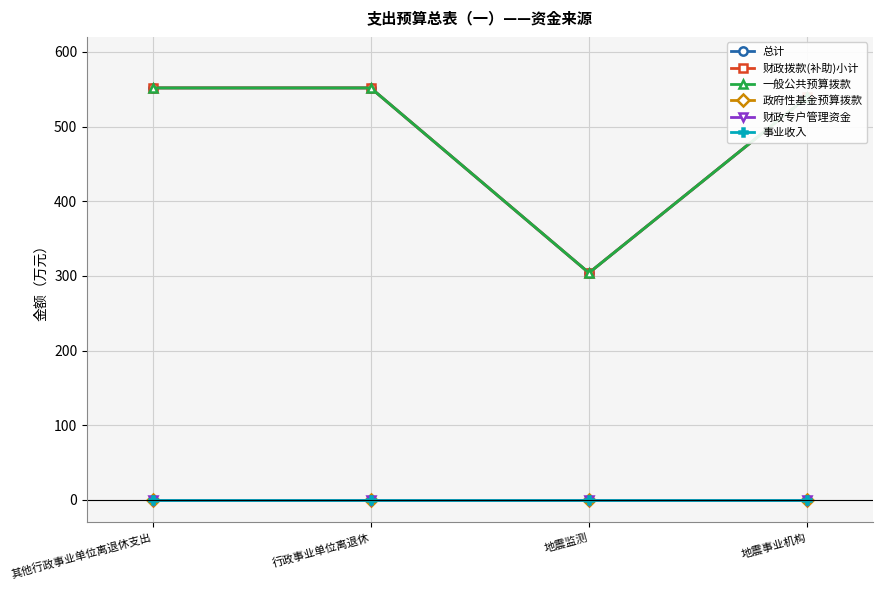

Reading right to left, transcribe all the data shown in this chart.

总计: 地震事业机构=539.5	地震监测=304.0	行政事业单位离退休=551.6	其他行政事业单位离退休支出=551.6
财政拨款(补助)小计: 地震事业机构=539.5	地震监测=304.0	行政事业单位离退休=551.6	其他行政事业单位离退休支出=551.6
一般公共预算拨款: 地震事业机构=539.5	地震监测=304.0	行政事业单位离退休=551.6	其他行政事业单位离退休支出=551.6
政府性基金预算拨款: 地震事业机构=0.0	地震监测=0.0	行政事业单位离退休=0.0	其他行政事业单位离退休支出=0.0
财政专户管理资金: 地震事业机构=0.0	地震监测=0.0	行政事业单位离退休=0.0	其他行政事业单位离退休支出=0.0
事业收入: 地震事业机构=0.0	地震监测=0.0	行政事业单位离退休=0.0	其他行政事业单位离退休支出=0.0